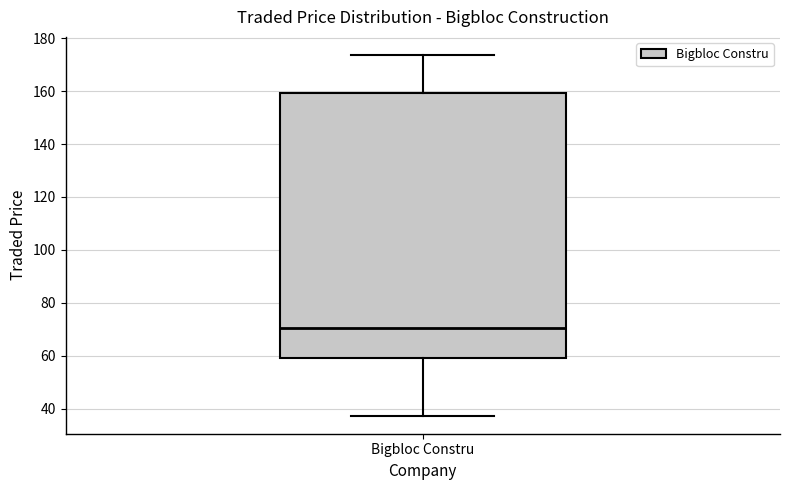

Transcribe this box plot: give where the median line is, the range the box spans, and where the two whiskers end, as read against the y-axis. The values are not printed on the chart, so give them approximately, as read against the axis.

median 70, box 60 to 160, whiskers 38 to 174